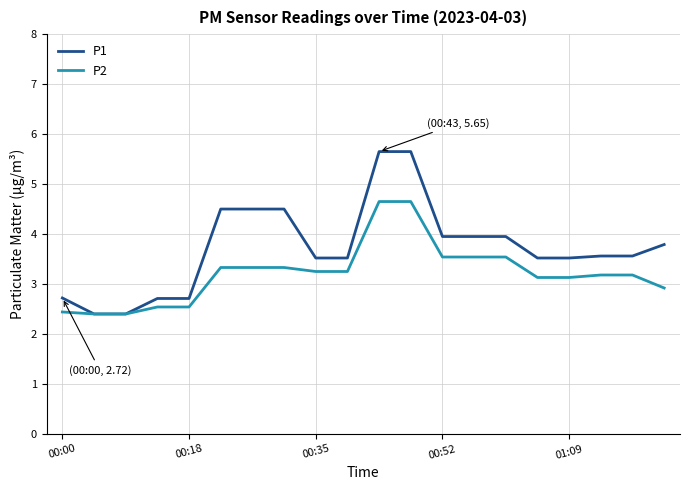

Which series has the largest range (max minus min)?

P1